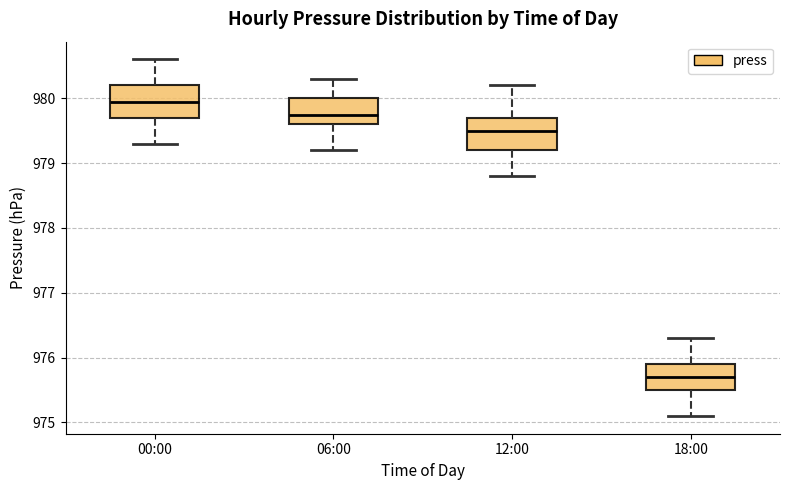

Reading left to right, read every box against the y-axis: the position of its median line, the range the box covers, and the ends of its whiskers. The values are not printed on the chart, so give them approximately, as read against the axis.

00:00: median 980.0, box 979.7 to 980.2, whiskers 979.3 to 980.6
06:00: median 979.8, box 979.6 to 980.0, whiskers 979.2 to 980.3
12:00: median 979.5, box 979.2 to 979.7, whiskers 978.8 to 980.2
18:00: median 975.7, box 975.5 to 975.9, whiskers 975.1 to 976.3